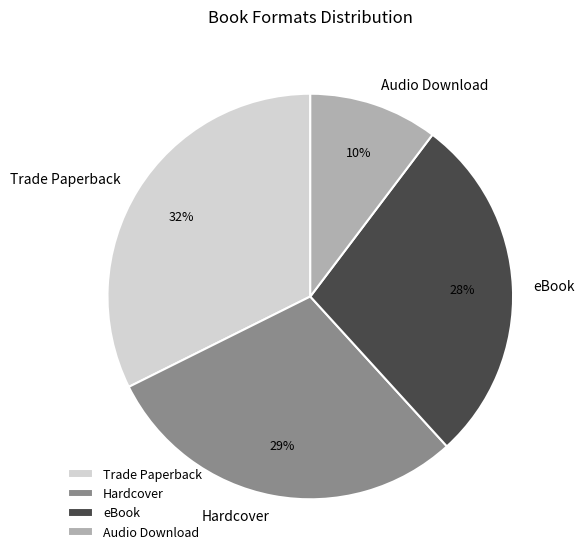

Which has a higher value, eBook or Trade Paperback?

Trade Paperback